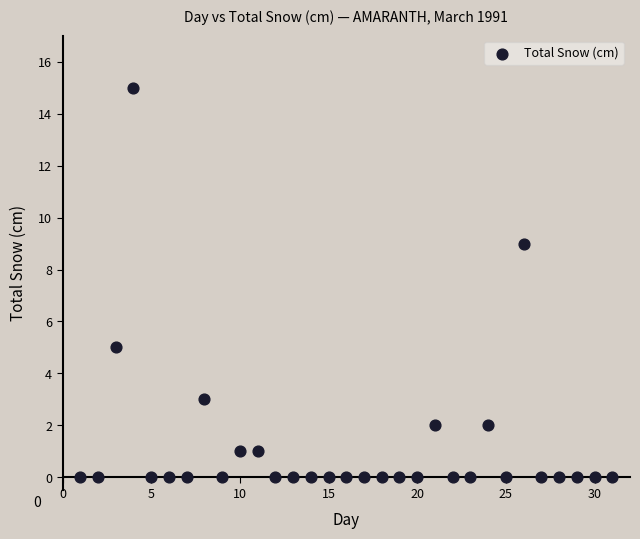

What is the range of Y values (max minus min)?

15